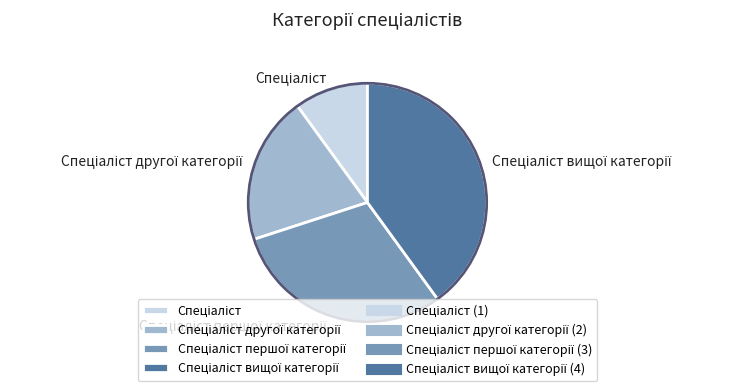

Is there any slice that represents more than half of the pie?

No